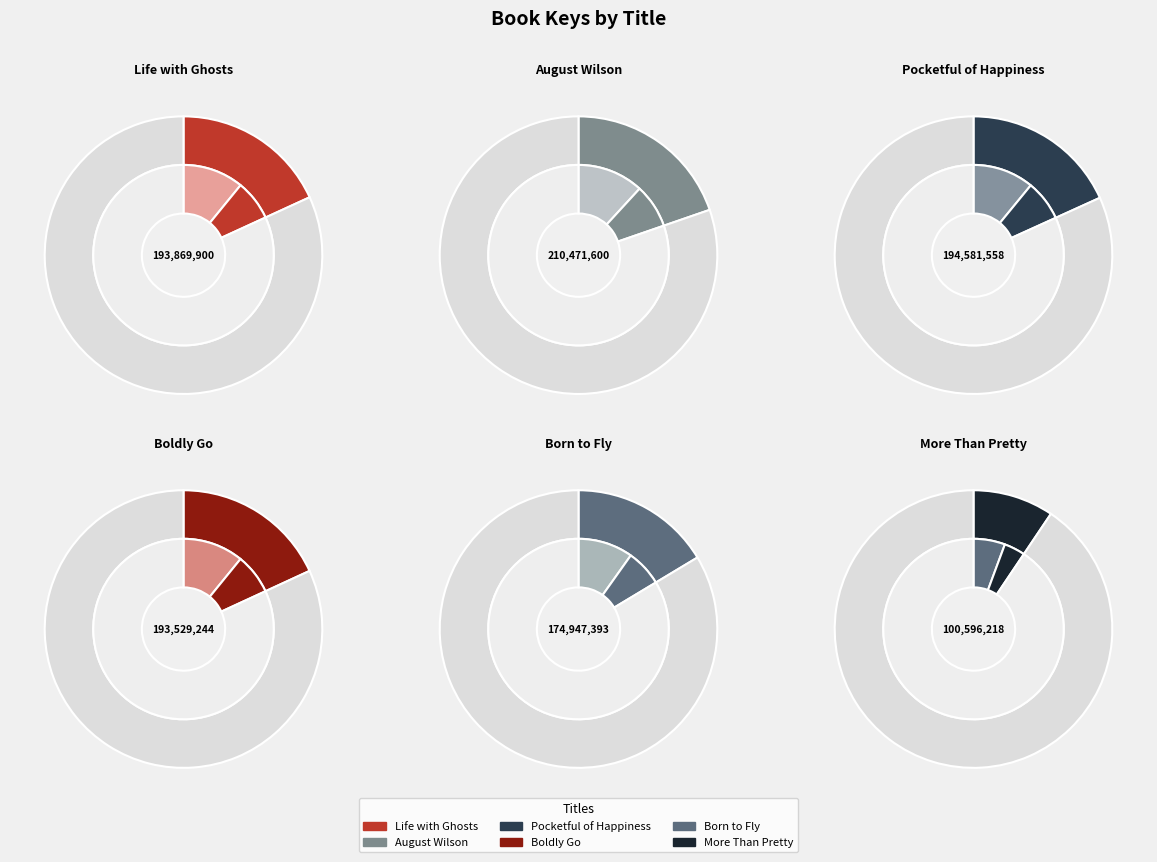

What is the largest slice in the pie chart?

August Wilson